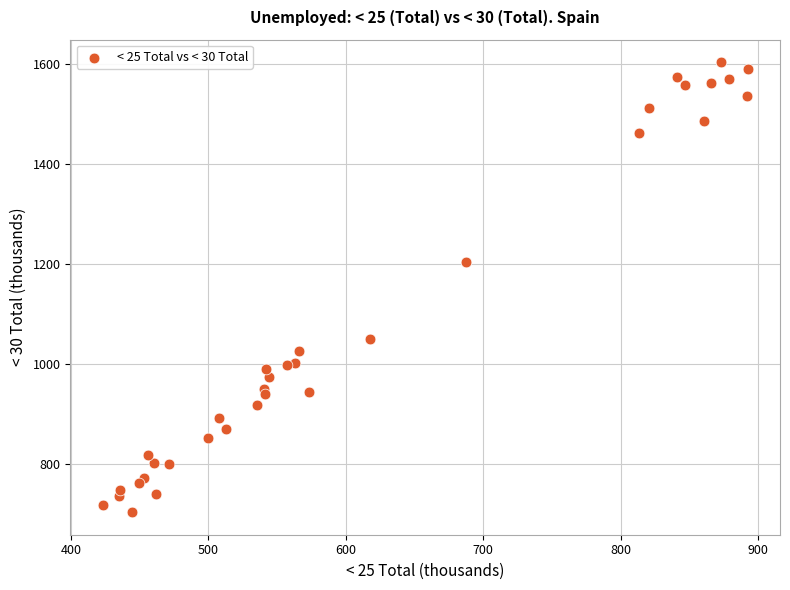

What Y value in the scatter plot is closest to 1153?

1203.7